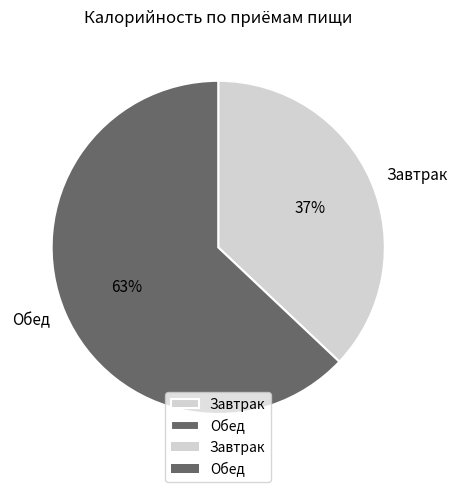

What percentage is the Обед slice, to the nearest percent?

63%